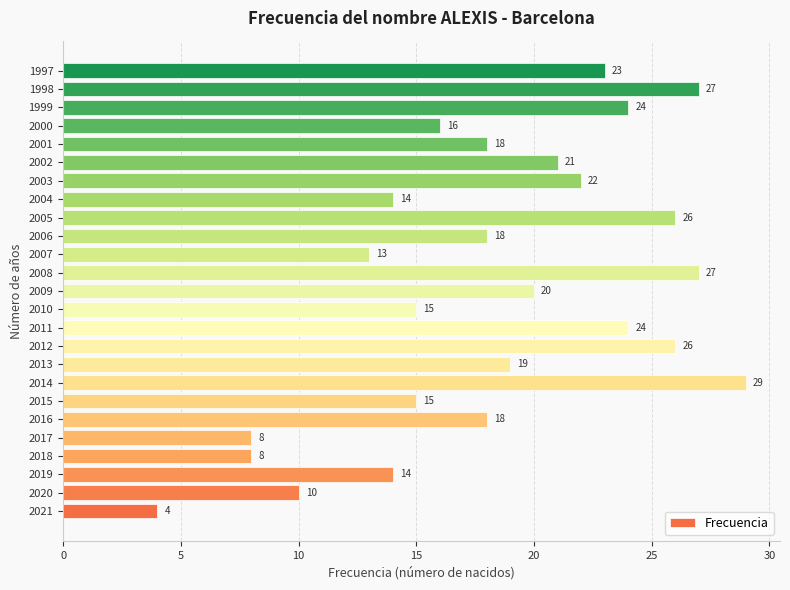

Reading bottom to top, what are all the values shown in this chart?

4	10	14	8	8	18	15	29	19	26	24	15	20	27	13	18	26	14	22	21	18	16	24	27	23